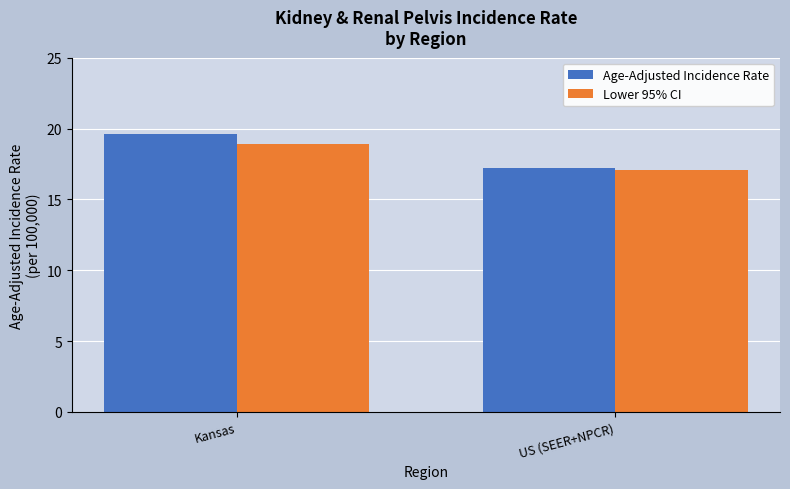

How many categories are shown in the chart?

2